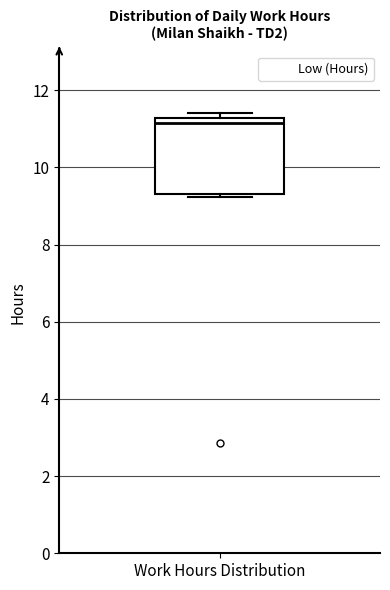

Transcribe this box plot: give where the median line is, the range the box spans, and where the two whiskers end, as read against the y-axis. The values are not printed on the chart, so give them approximately, as read against the axis.

median 11.2 (just below the box's upper edge), box 9.4 to 11.2, whiskers 9.2 to 11.4